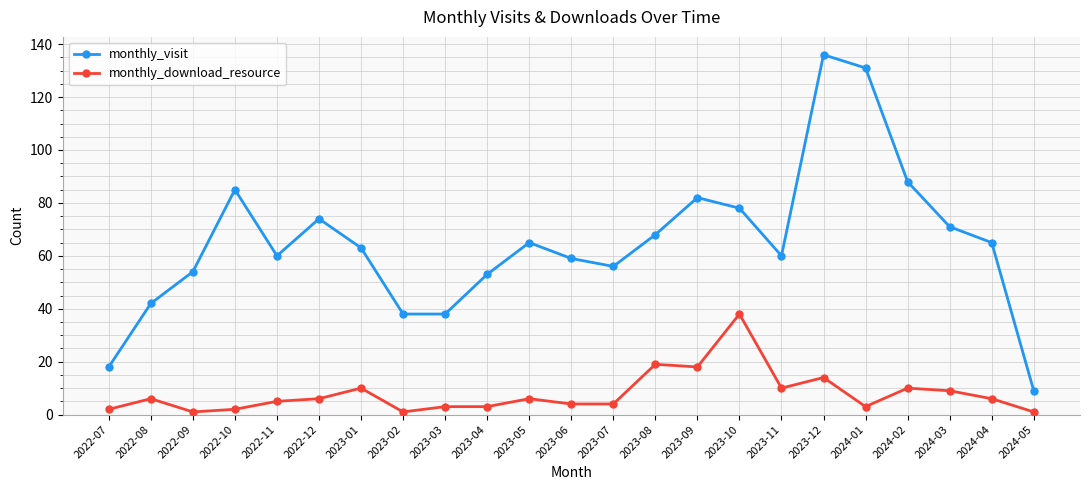

What is the label of the 14th point from the left?

2023-08